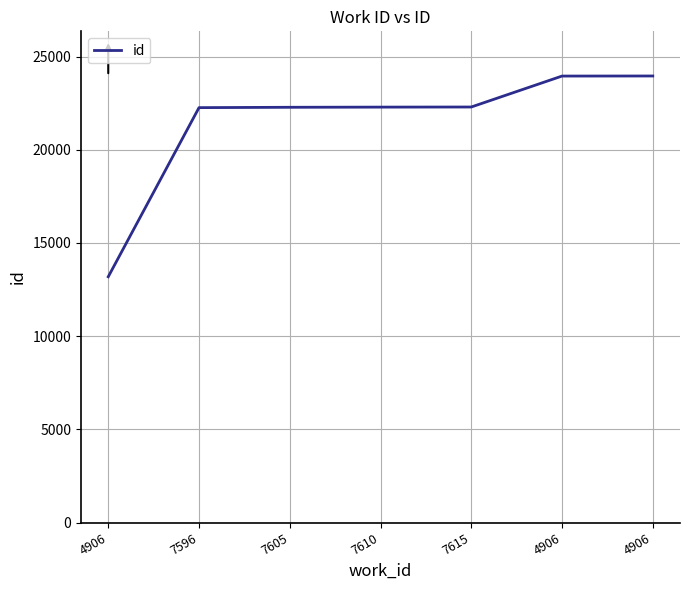

What is the minimum value shown in the chart?

13185